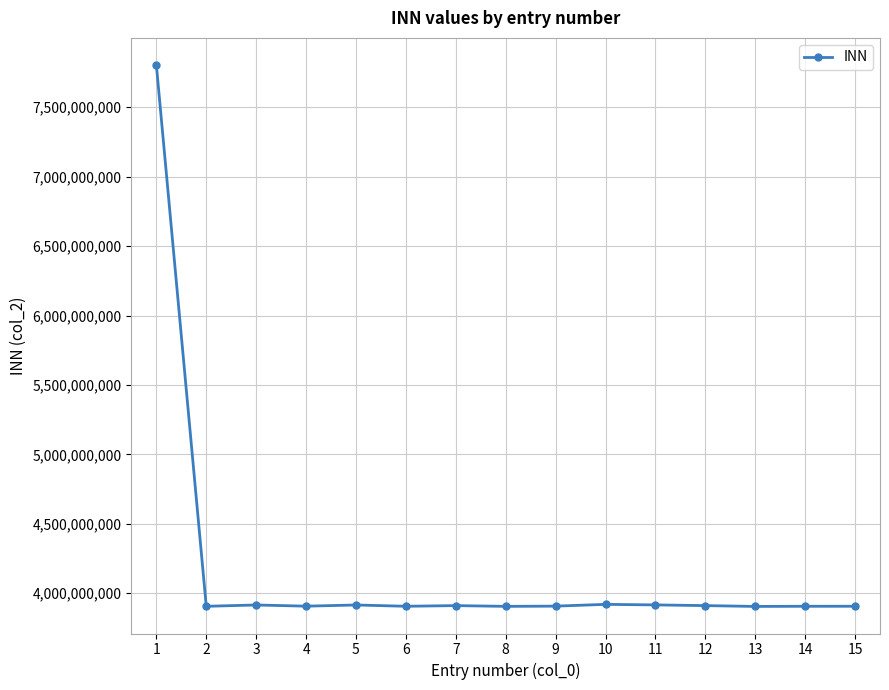

Does the chart have visible grid lines?

Yes